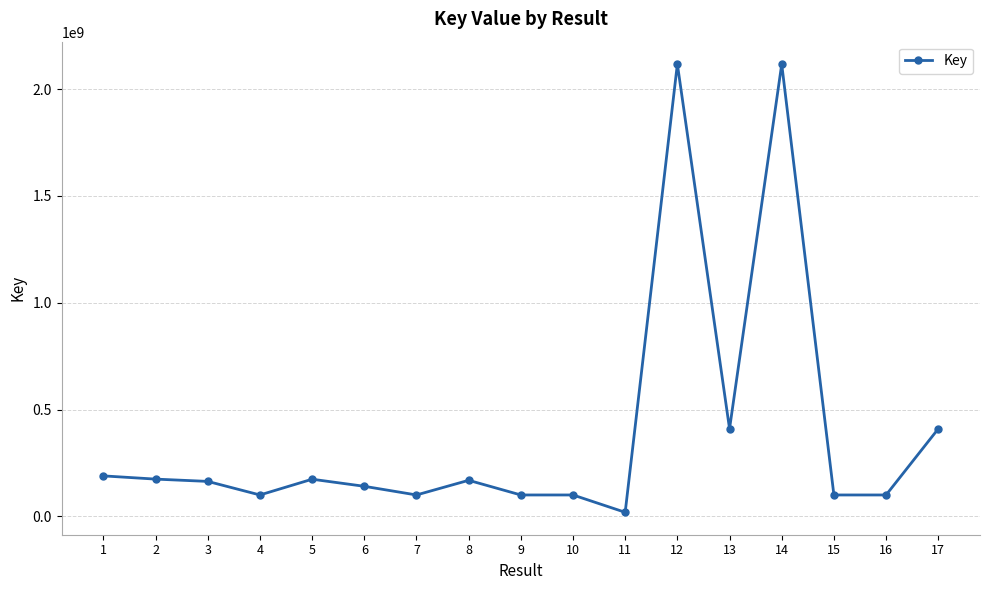

What is the value of the 10th point from the left?

100445142